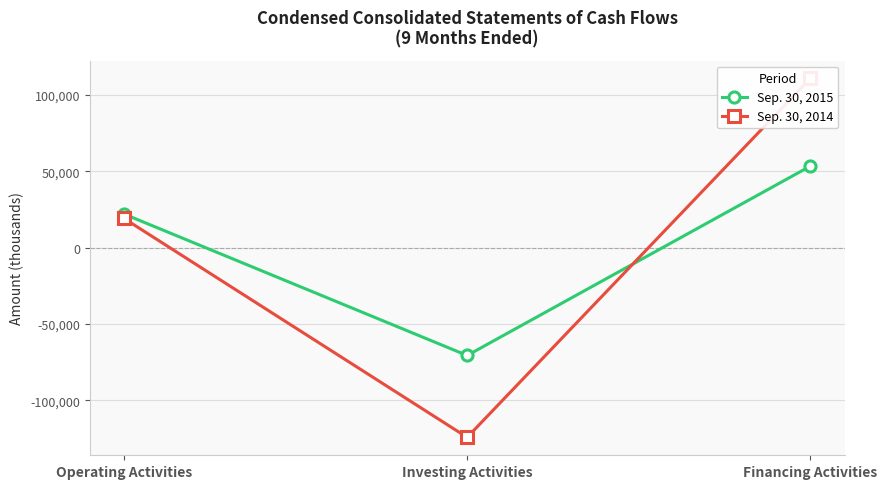

True or false: Sep. 30, 2015 has a value of 31036 at Operating Activities.

False